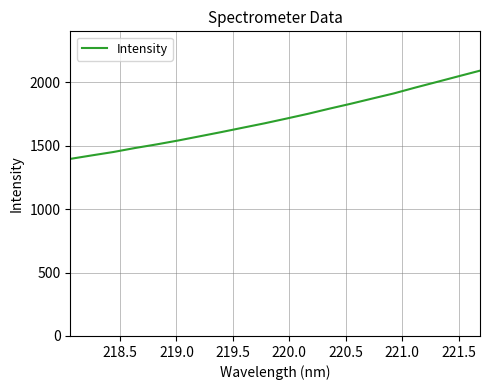

Does the chart display data point markers on the line(s)?

No